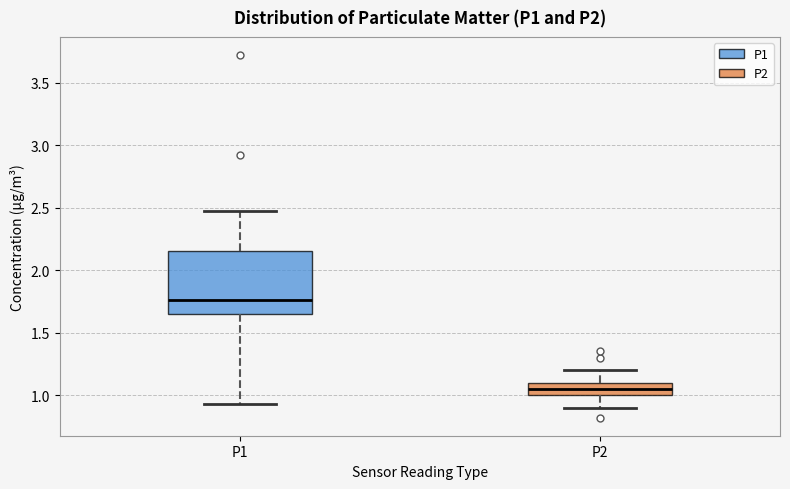

Which box's median line is the highest?

P1